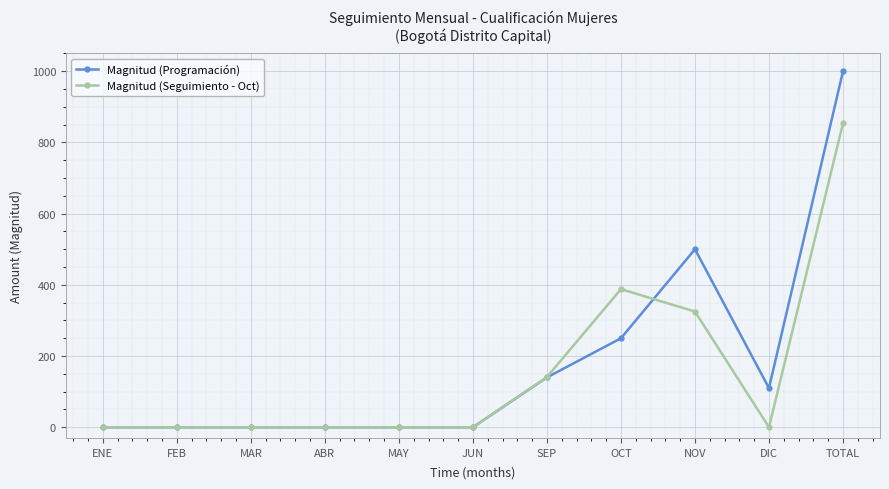

What is the difference between the maximum and second lowest values in the Magnitud (Seguimiento - Oct) series?

854